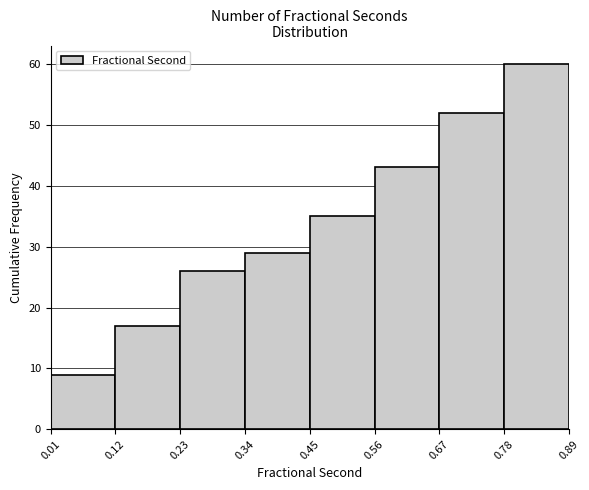

Reading left to right, list every bar in this chart as the range it spans on the x-axis followed by its height. The values are not printed on the chart, so give them approximately, as read against the axis.

0.01 to 0.12: 9
0.12 to 0.23: 17
0.23 to 0.34: 26
0.34 to 0.45: 29
0.45 to 0.56: 35
0.56 to 0.67: 43
0.67 to 0.78: 52
0.78 to 0.89: 60